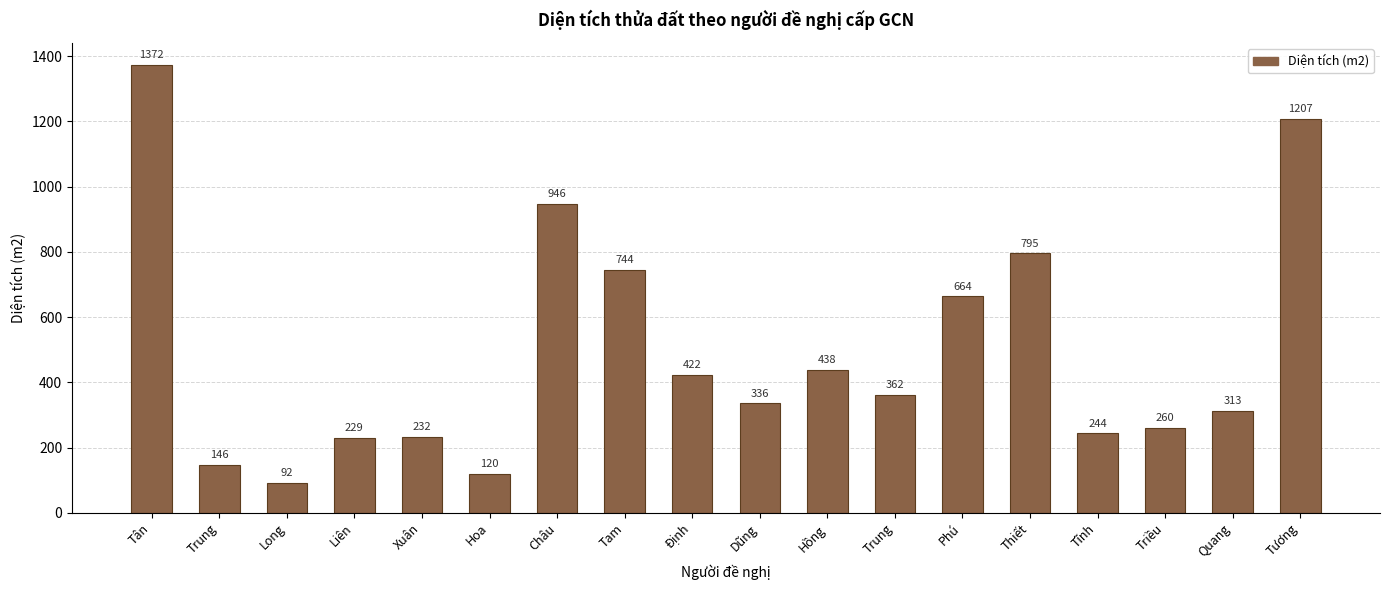

Which category has the lowest value across all series?

Long